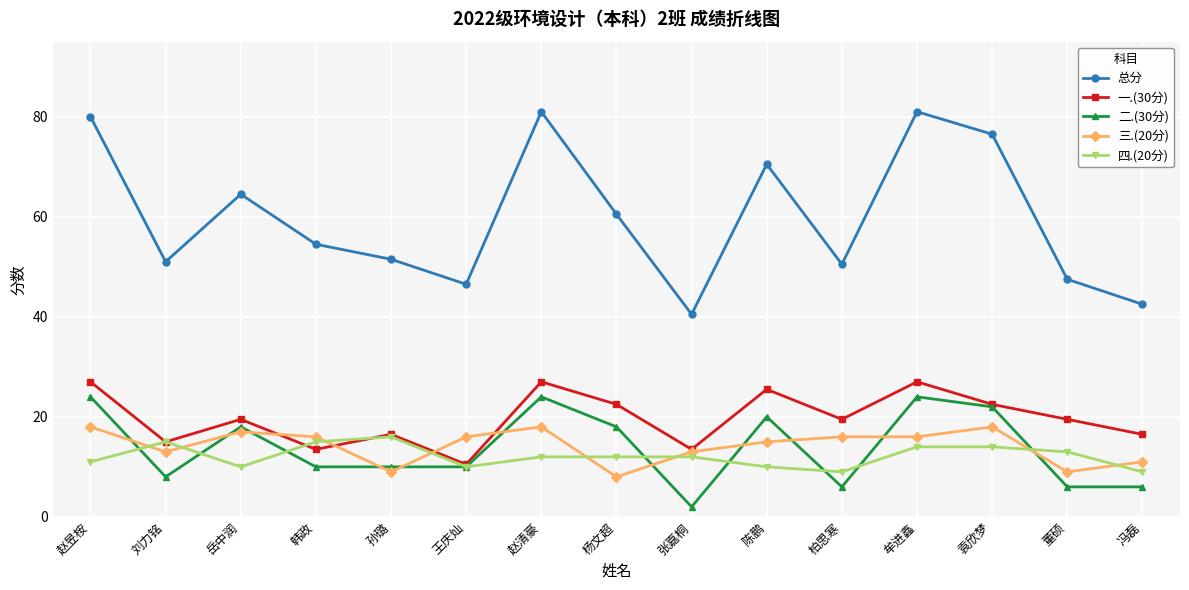

Where is the first local minimum for 四.(20分)?

岳中润